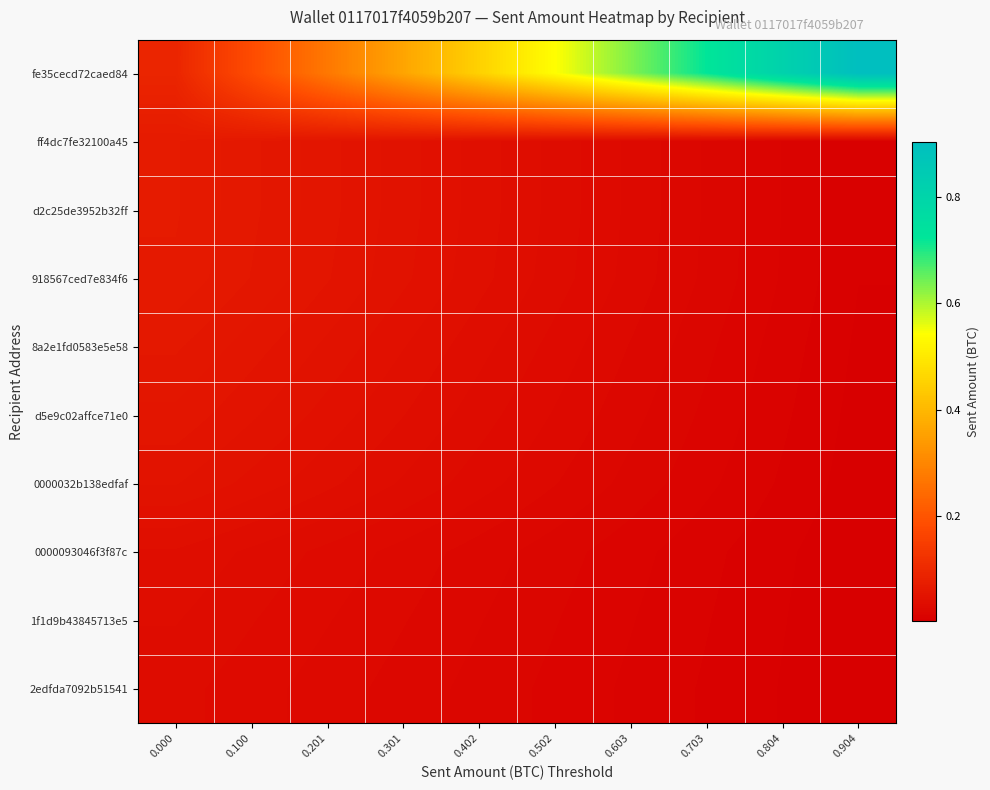

Reading left to right, extract all data points from this chart.

fe35cecd72caed84: 0.000=0.1	0.100=0.2	0.201=0.3	0.301=0.4	0.402=0.5	0.502=0.5	0.603=0.6	0.703=0.7	0.804=0.8	0.904=0.9
ff4dc7fe32100a45: 0.000=0.1	0.100=0.1	0.201=0.1	0.301=0.0	0.402=0.0	0.502=0.0	0.603=0.0	0.703=0.0	0.804=0.0	0.904=0.0
d2c25de3952b32ff: 0.000=0.1	0.100=0.1	0.201=0.1	0.301=0.0	0.402=0.0	0.502=0.0	0.603=0.0	0.703=0.0	0.804=0.0	0.904=0.0
918567ced7e834f6: 0.000=0.1	0.100=0.1	0.201=0.1	0.301=0.0	0.402=0.0	0.502=0.0	0.603=0.0	0.703=0.0	0.804=0.0	0.904=0.0
8a2e1fd0583e5e58: 0.000=0.1	0.100=0.1	0.201=0.0	0.301=0.0	0.402=0.0	0.502=0.0	0.603=0.0	0.703=0.0	0.804=0.0	0.904=0.0
d5e9c02affce71e0: 0.000=0.1	0.100=0.0	0.201=0.0	0.301=0.0	0.402=0.0	0.502=0.0	0.603=0.0	0.703=0.0	0.804=0.0	0.904=0.0
0000032b138edfaf: 0.000=0.0	0.100=0.0	0.201=0.0	0.301=0.0	0.402=0.0	0.502=0.0	0.603=0.0	0.703=0.0	0.804=0.0	0.904=0.0
0000093046f3f87c: 0.000=0.0	0.100=0.0	0.201=0.0	0.301=0.0	0.402=0.0	0.502=0.0	0.603=0.0	0.703=0.0	0.804=0.0	0.904=0.0
1f1d9b43845713e5: 0.000=0.0	0.100=0.0	0.201=0.0	0.301=0.0	0.402=0.0	0.502=0.0	0.603=0.0	0.703=0.0	0.804=0.0	0.904=0.0
2edfda7092b51541: 0.000=0.0	0.100=0.0	0.201=0.0	0.301=0.0	0.402=0.0	0.502=0.0	0.603=0.0	0.703=0.0	0.804=0.0	0.904=0.0